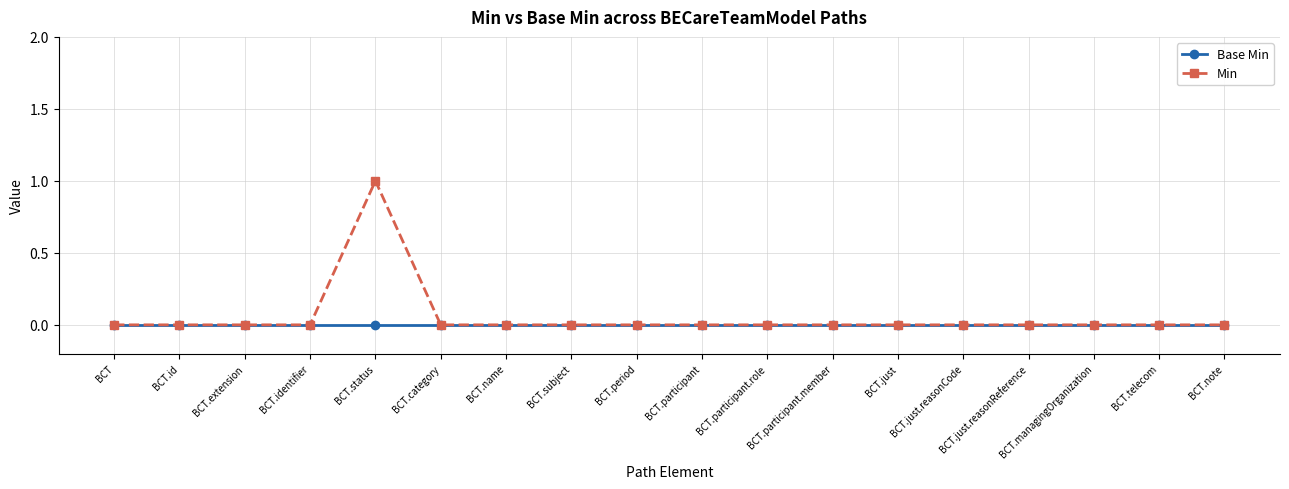

What is the label of the 1st point from the left?

BCT